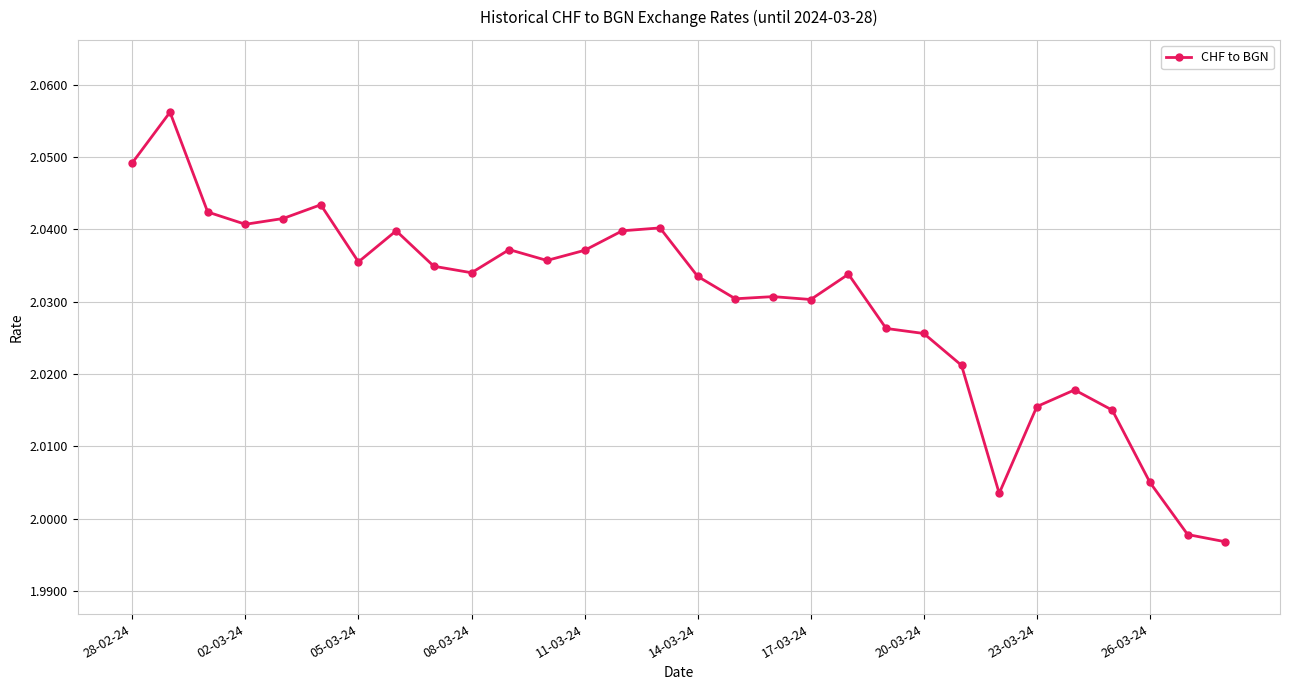

What is the difference between the maximum and minimum values?

0.1